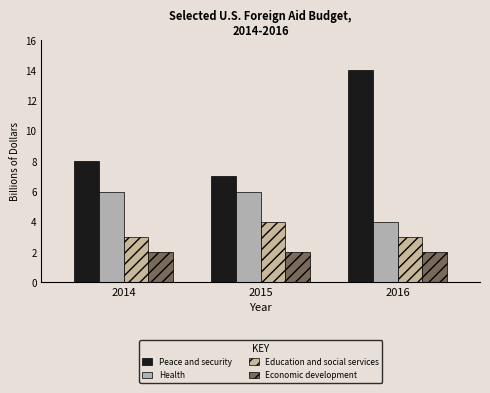

Reading left to right, what are all the values shown in this chart?

Peace and security: 8	7	14
Health: 6	6	4
Education and social services: 3	4	3
Economic development: 2	2	2